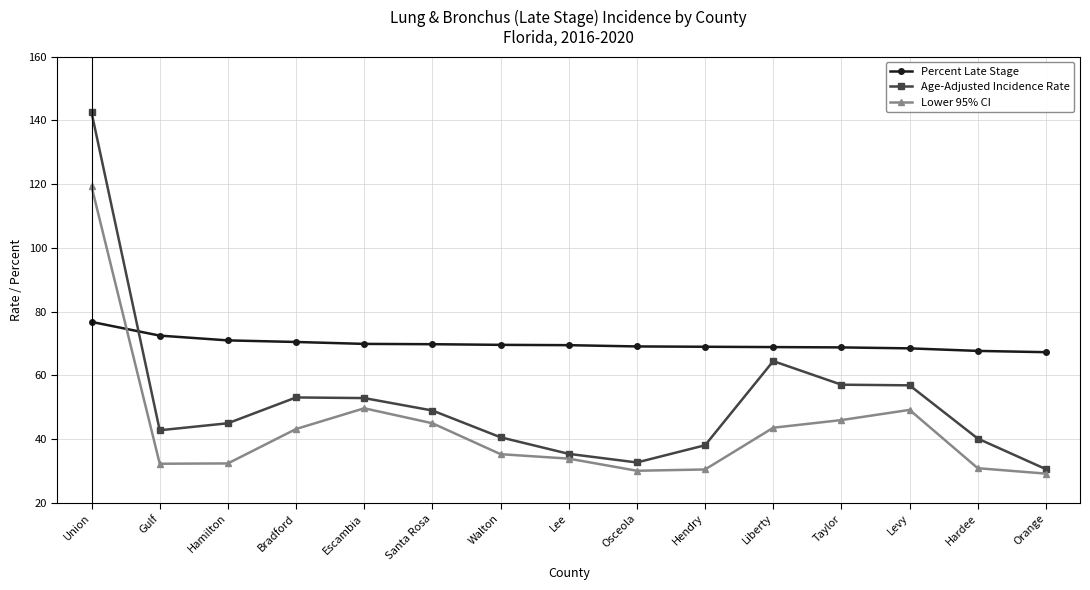

What is the sum of all Percent Late Stage values?

1048.9